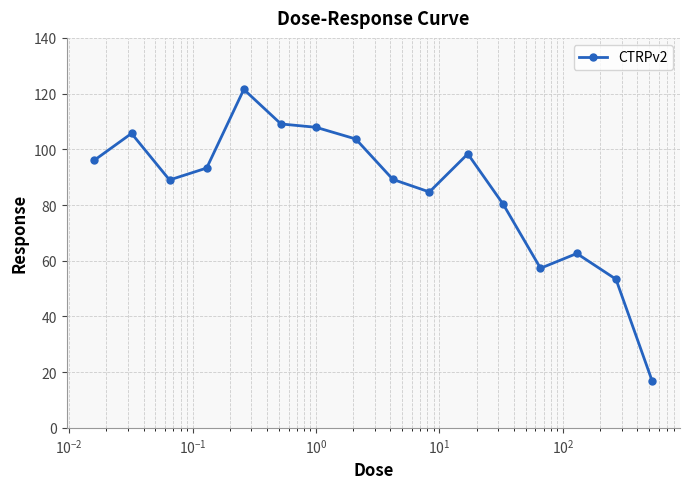

What is the minimum value shown in the chart?

16.9